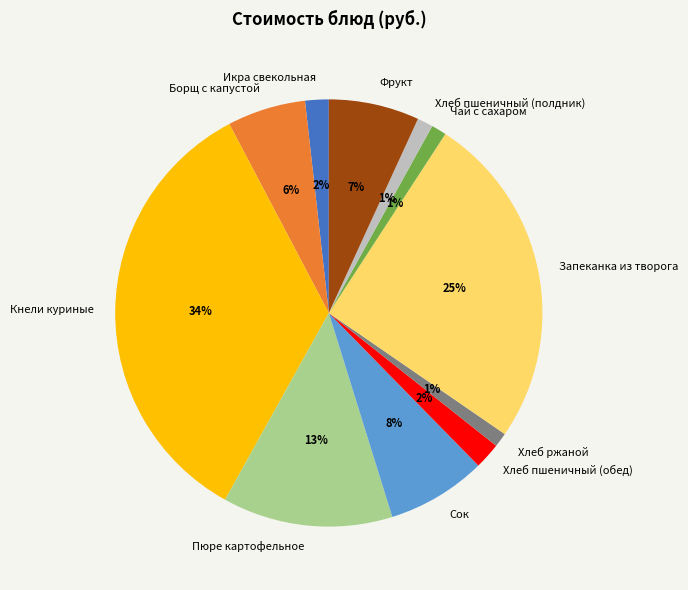

To the nearest percent, what is the combined percentage of Хлеб ржаной and Хлеб пшеничный (обед)?

3%